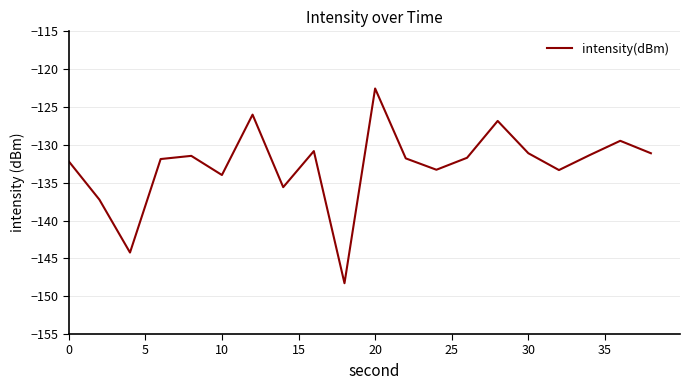

What is the greatest value displayed?

-122.6